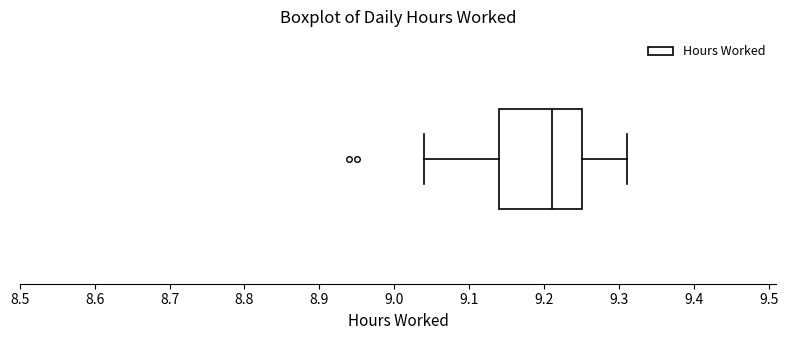

Read this box plot against the x-axis: the position of the median line, the range covered by the box, and the ends of both whiskers. The values are not printed on the chart, so give them approximately, as read against the axis.

median 9.21, box 9.14 to 9.25, whiskers 9.04 to 9.31